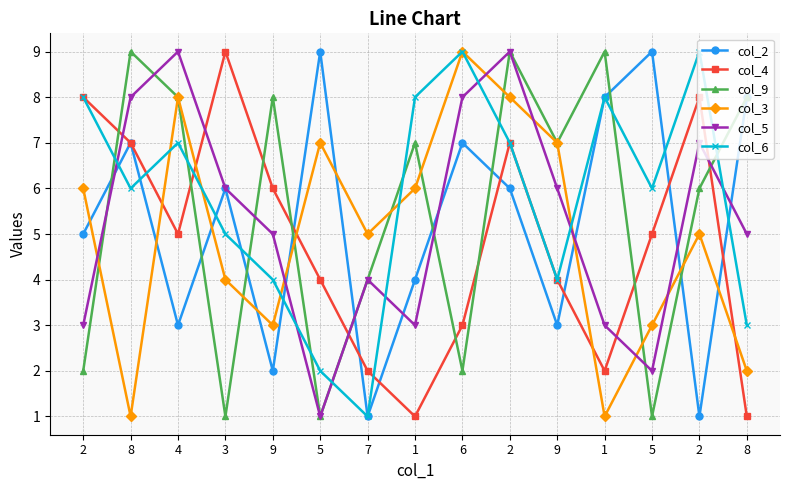

What is the label of the 11th point from the left?

9